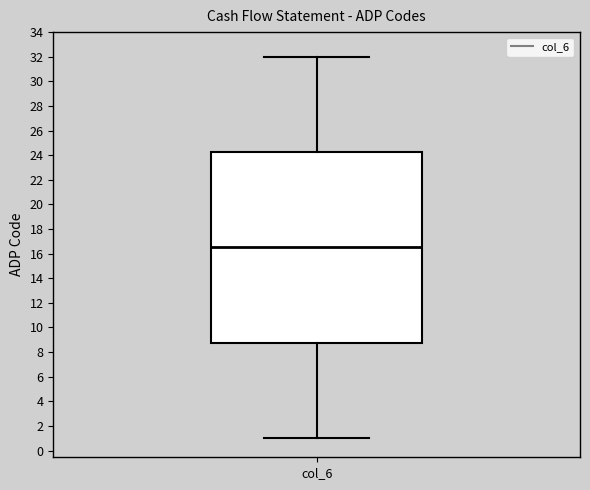

Read this box plot against the y-axis: the position of the median line, the range covered by the box, and the ends of both whiskers. The values are not printed on the chart, so give them approximately, as read against the axis.

median 16.6, box 8.8 to 24.2, whiskers 1.0 to 32.0